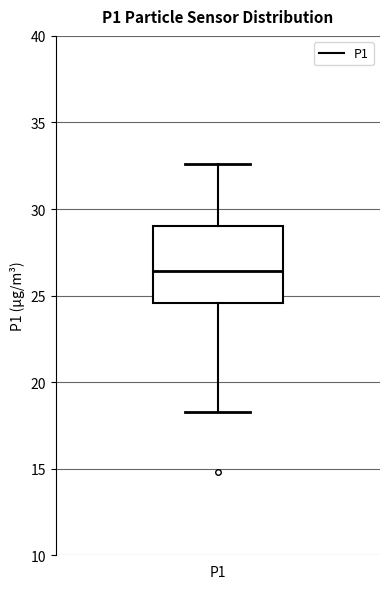

Where is the upper edge of the box for P1 on the y-axis? The values are not printed on the chart, so give them approximately, as read against the axis.

29.0